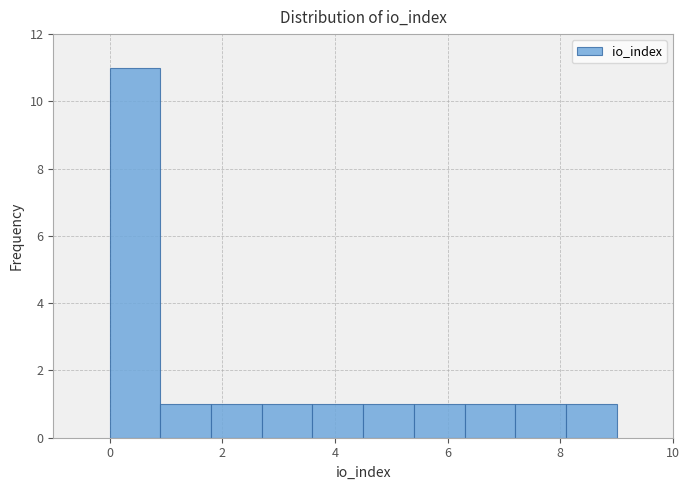

Reading left to right, list every bar in this chart as the range it spans on the x-axis followed by its height. Neither the bar edges nor the heights are printed on the chart, so give them approximately, as read against the axes.

0.0 to 0.9: 11
0.9 to 1.8: 1
1.8 to 2.7: 1
2.7 to 3.6: 1
3.6 to 4.5: 1
4.5 to 5.4: 1
5.4 to 6.3: 1
6.3 to 7.2: 1
7.2 to 8.1: 1
8.1 to 9.0: 1